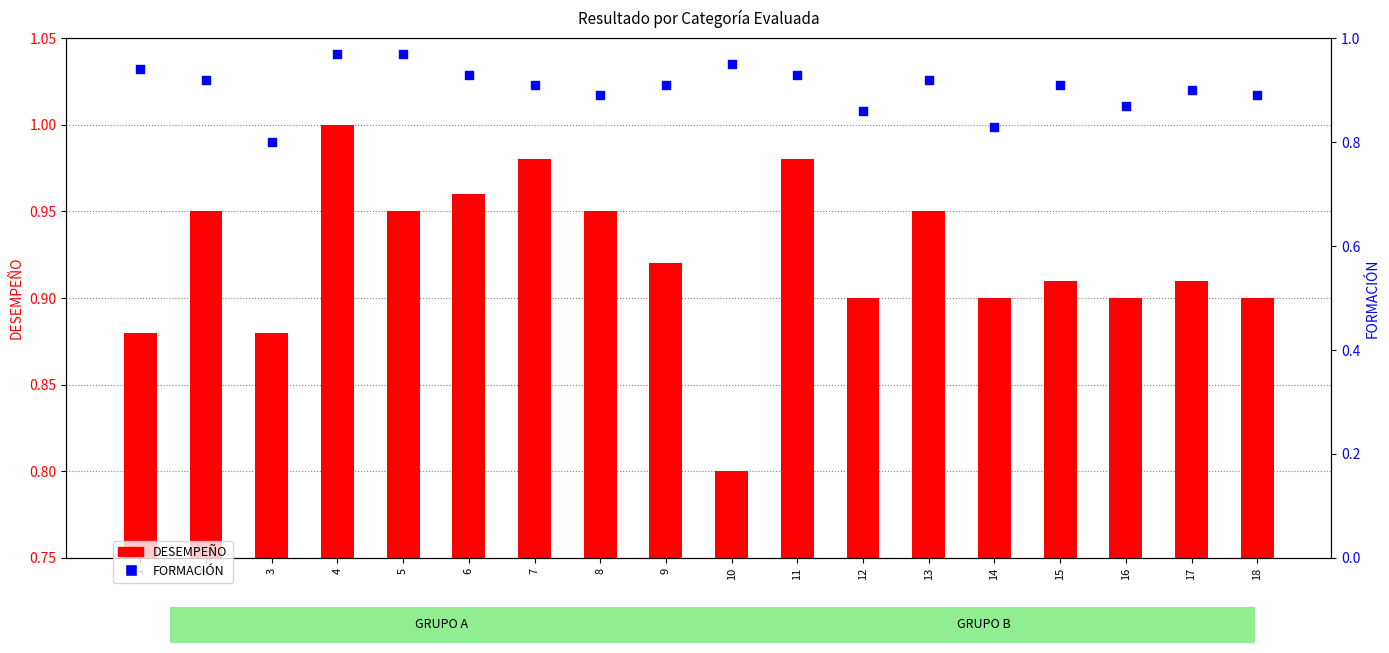

Which series contains the lowest Y value?

DESEMPEÑO